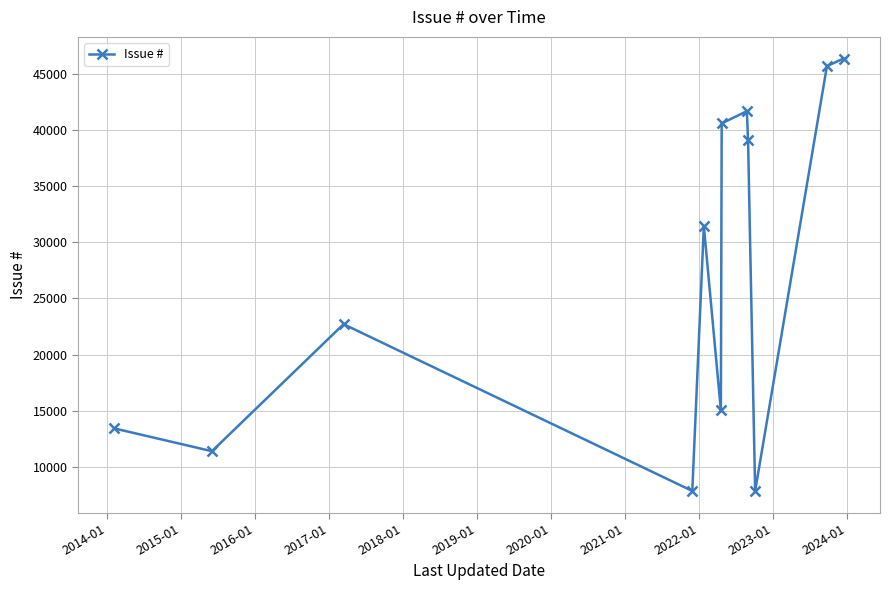

How many interior local valleys (lower than both neighbors) does the data have?

4